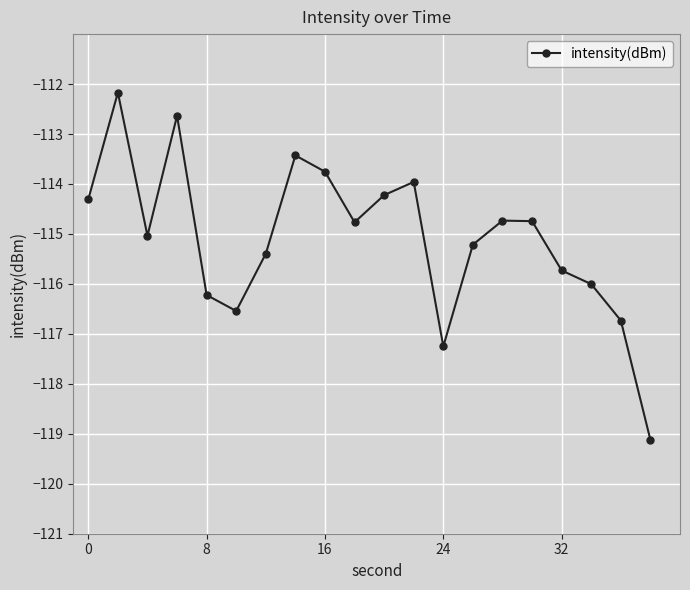

What is the value of the 5th point from the left?

-116.2